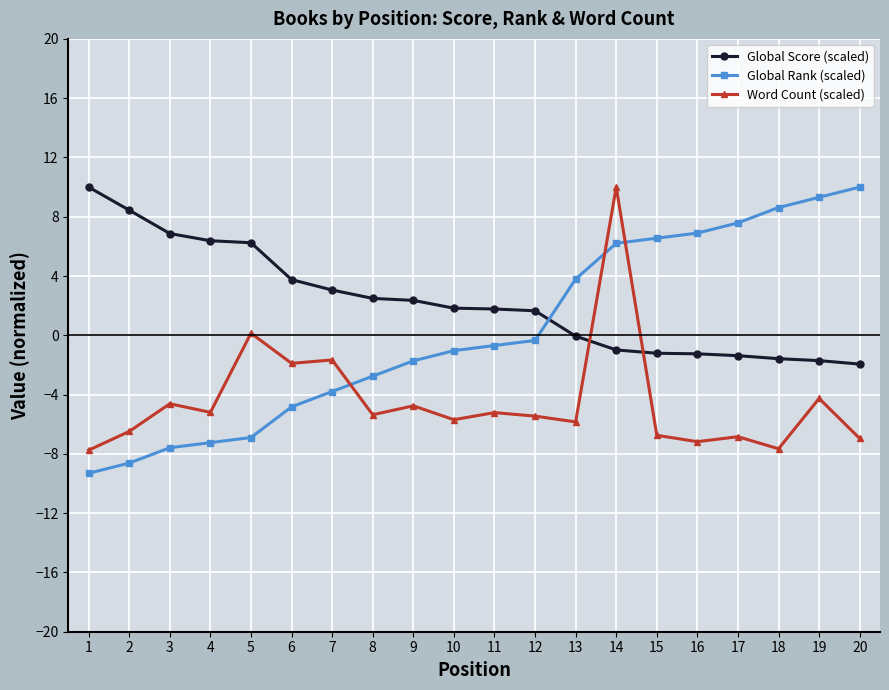

What is the value of the Word Count (scaled) point at the 1st from the left?

-7.8